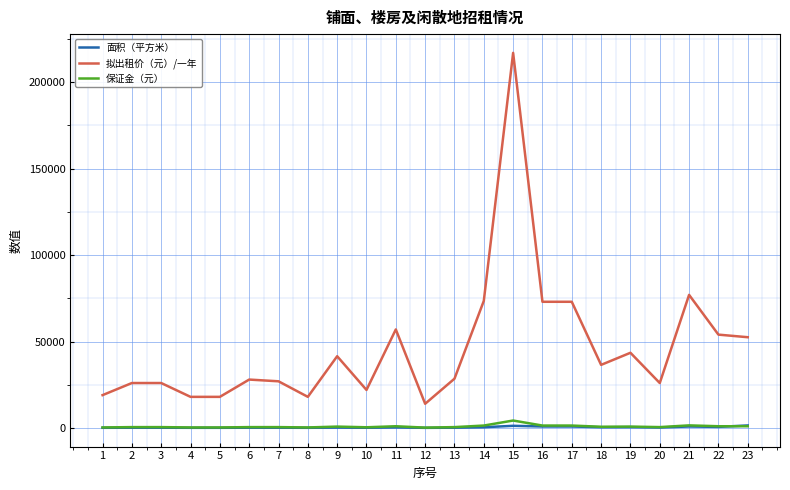

True or false: 面积（平方米） has a value of 853.0 at 21.

True